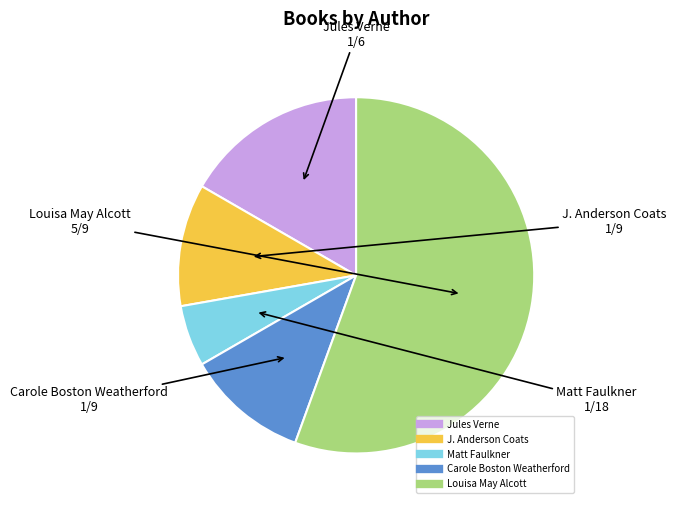

True or false: Louisa May Alcott accounts for 42% of the total.

False